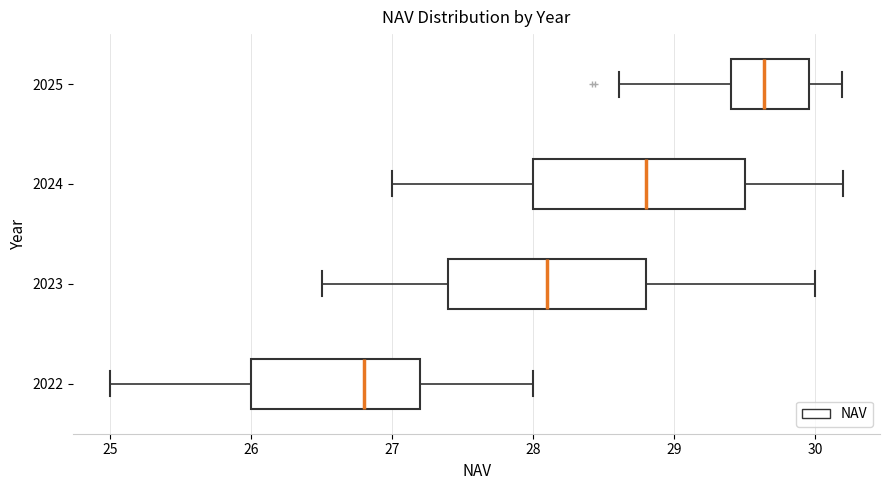

Reading bottom to top, transcribe this box plot: for each box, give where its median line is, the range the box spans, and where its two whiskers end, as read against the x-axis. The values are not printed on the chart, so give them approximately, as read against the axis.

2022: median 26.8, box 26.0 to 27.2, whiskers 25.0 to 28.0
2023: median 28.1, box 27.4 to 28.8, whiskers 26.5 to 30.0
2024: median 28.8, box 28.0 to 29.5, whiskers 27.0 to 30.2
2025: median 29.6, box 29.4 to 30.0, whiskers 28.6 to 30.2